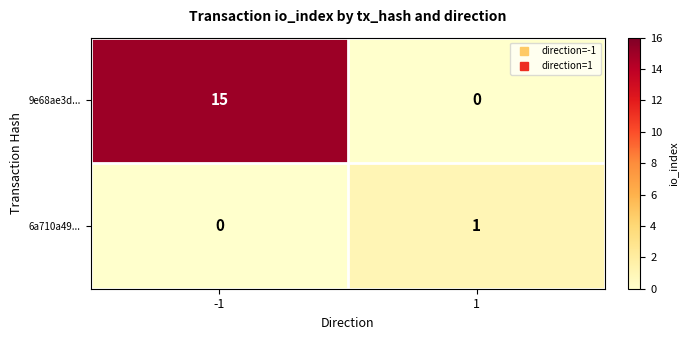

What is the maximum value shown in the chart?

15